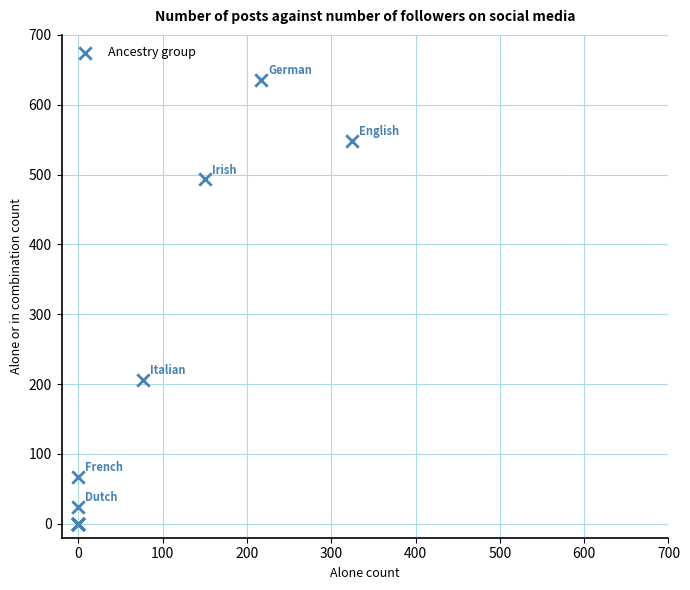

What Y value in the scatter plot is closest to 318?

206